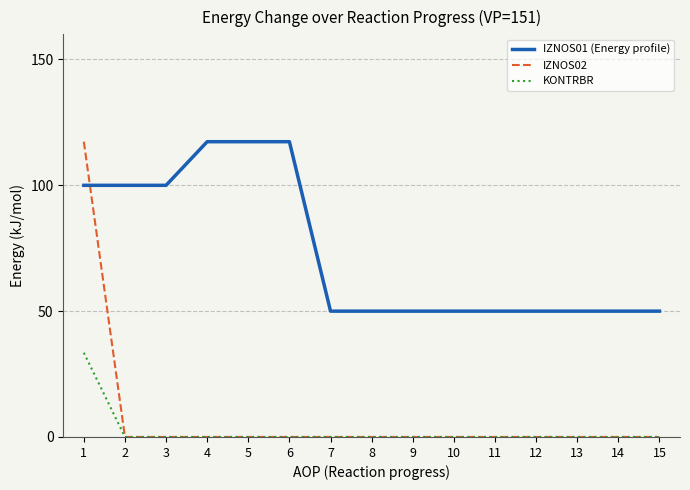

True or false: KONTRBR and IZNOS01 (Energy profile) intersect in this chart.

False